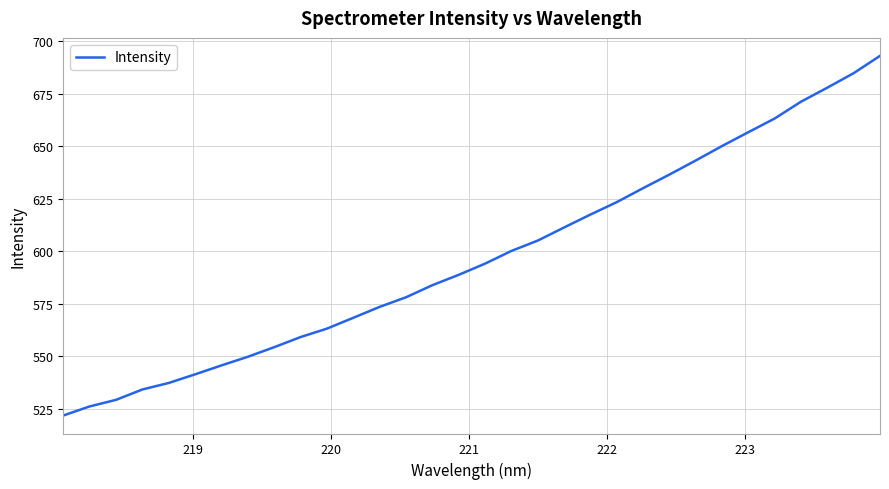

What is the greatest value displayed?

693.1